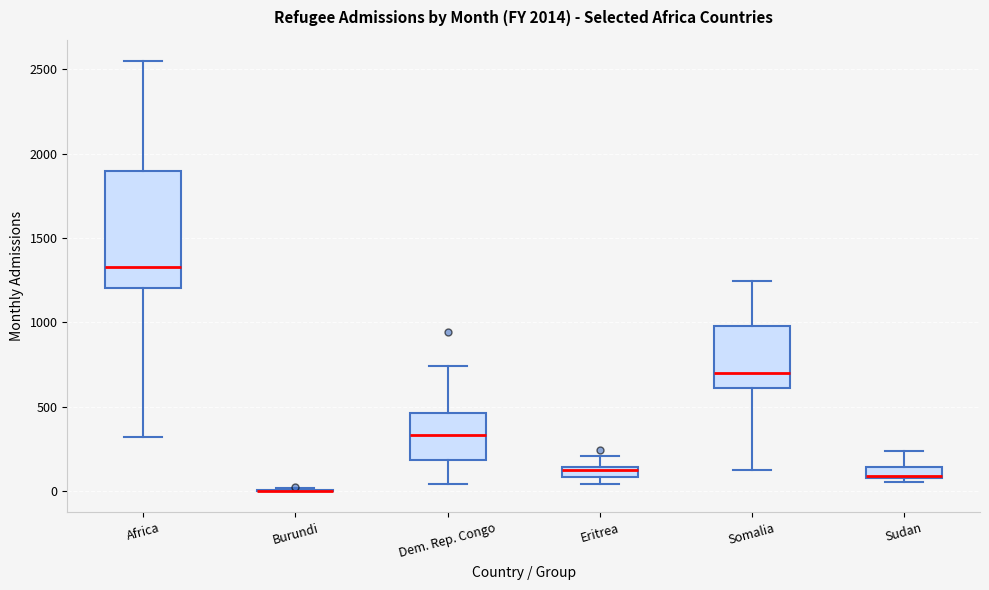

Which box is the tallest, from its lower edge to its upper edge?

Africa